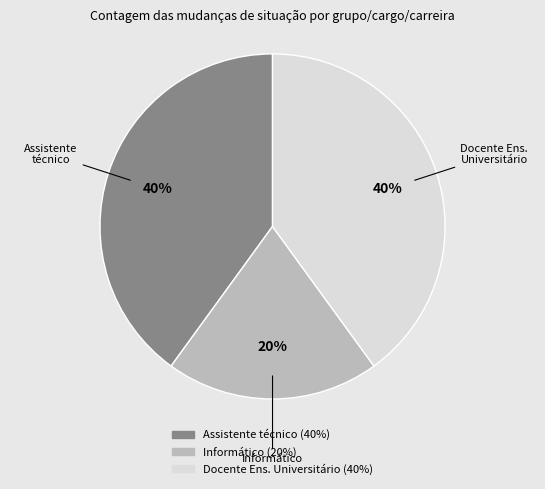

To the nearest percent, what is the average slice percentage?

33%